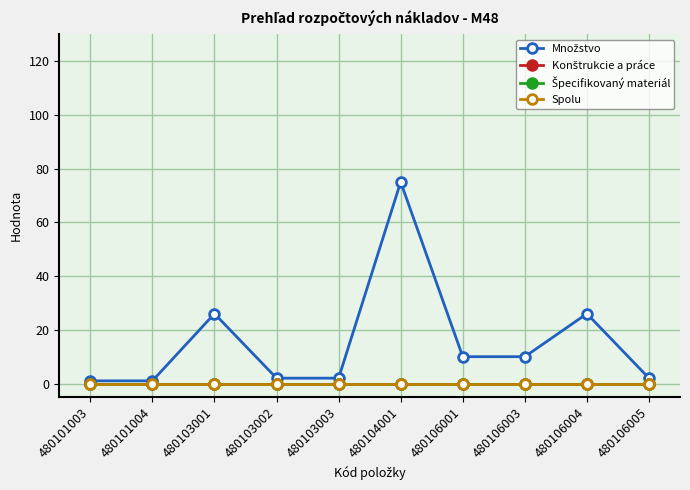

Which series has the largest total across all categories?

Množstvo